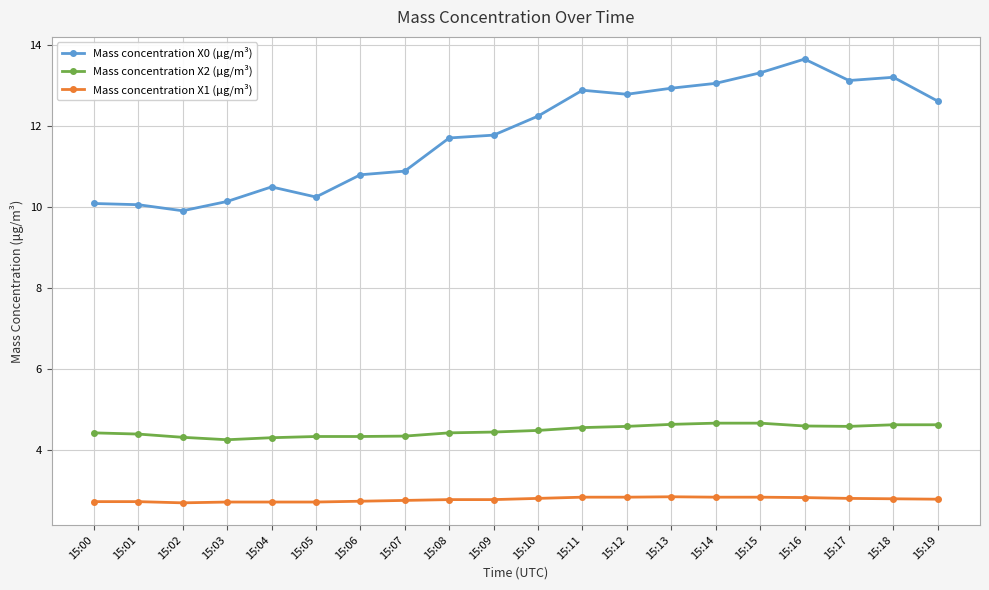

At how many categories does at least one series exceed 6?

20